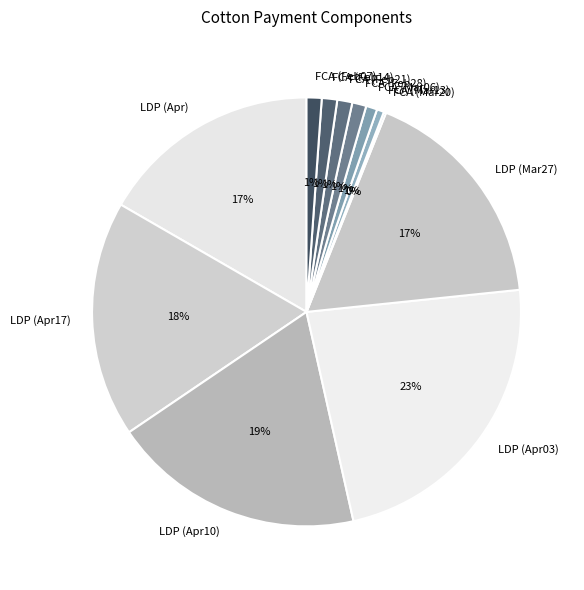

Does FCA (Feb07) account for over 50% of the chart?

No